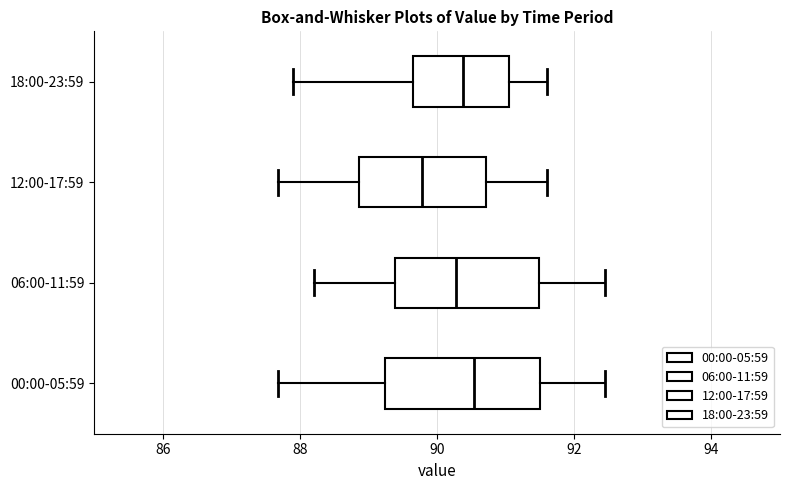

Reading bottom to top, transcribe this box plot: for each box, give where its median line is, the range the box spans, and where its two whiskers end, as read against the x-axis. The values are not printed on the chart, so give them approximately, as read against the axis.

00:00-05:59: median 90.6, box 89.2 to 91.6, whiskers 87.6 to 92.4
06:00-11:59: median 90.2, box 89.4 to 91.4, whiskers 88.2 to 92.4
12:00-17:59: median 89.8, box 88.8 to 90.8, whiskers 87.6 to 91.6
18:00-23:59: median 90.4, box 89.6 to 91.0, whiskers 88.0 to 91.6